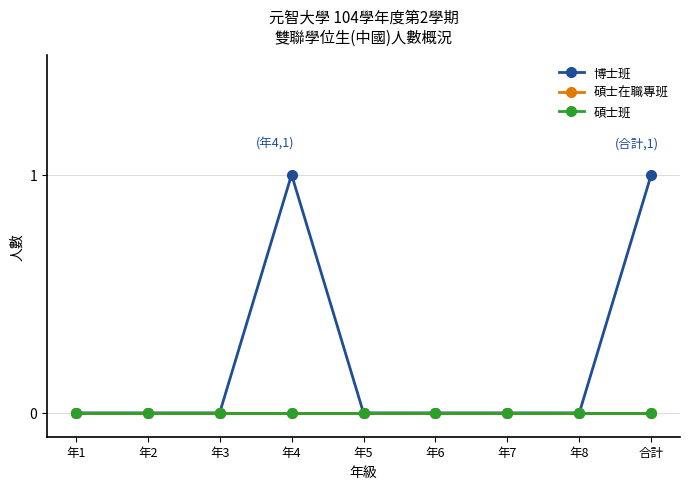

True or false: 博士班 has a value of 0 at 年6.

True